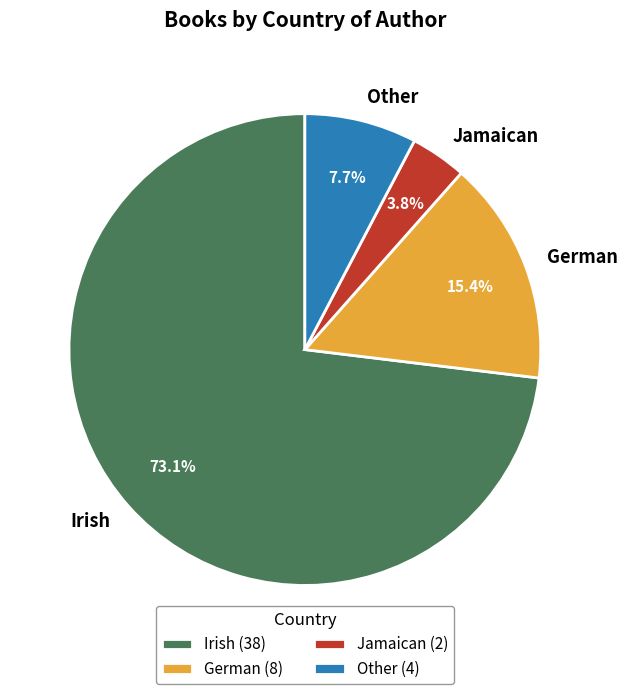

How much of the chart is everything except Other?

92.3%